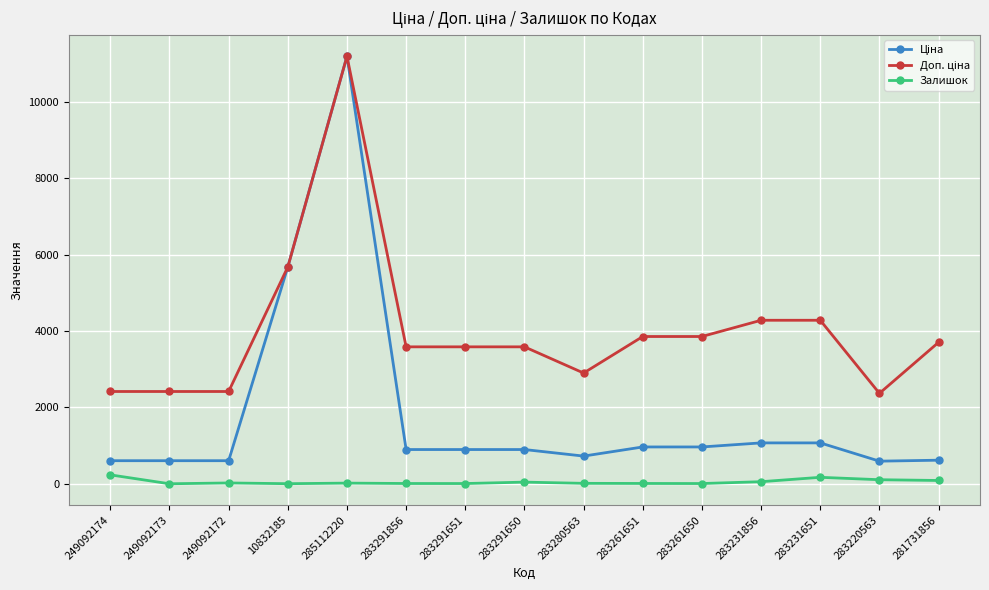

Which category has the highest value across all series?

285112220